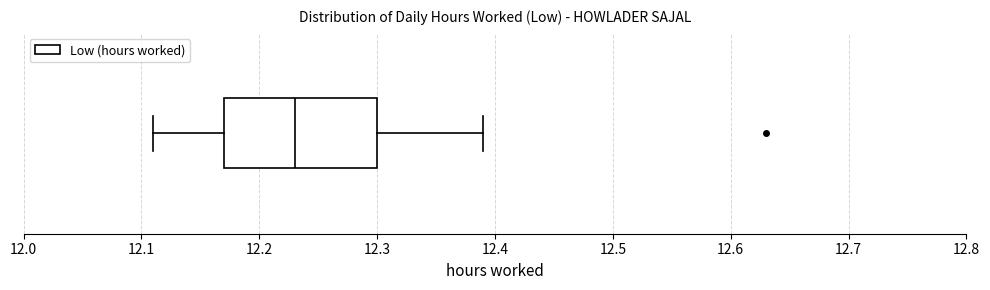

Where does the right whisker of the box end on the x-axis? The values are not printed on the chart, so give them approximately, as read against the axis.

12.39